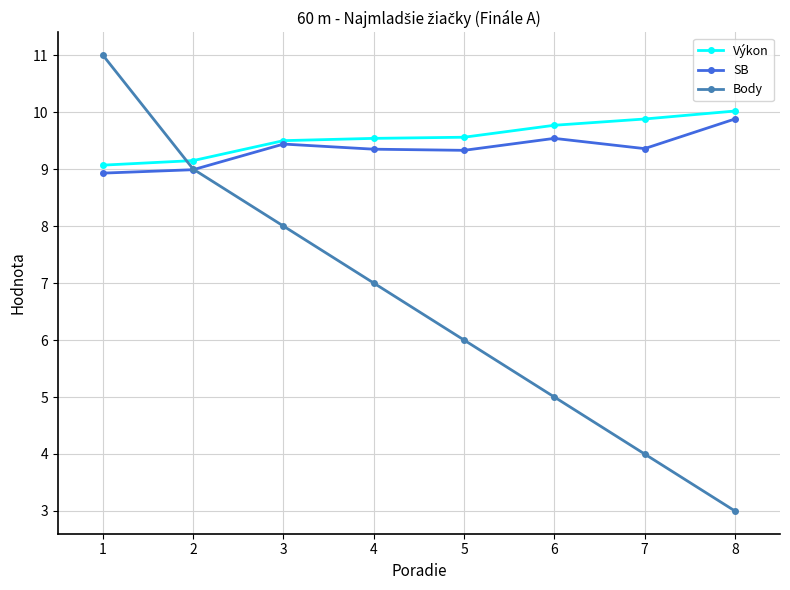

At how many categories does at least one series exceed 4?

8